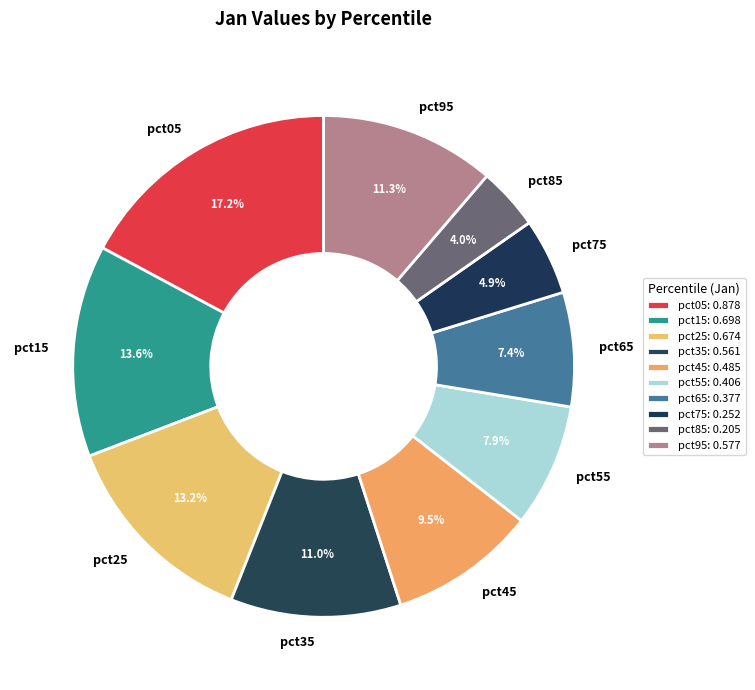

Is the sum of pct65 and pct05 greater than half?

No